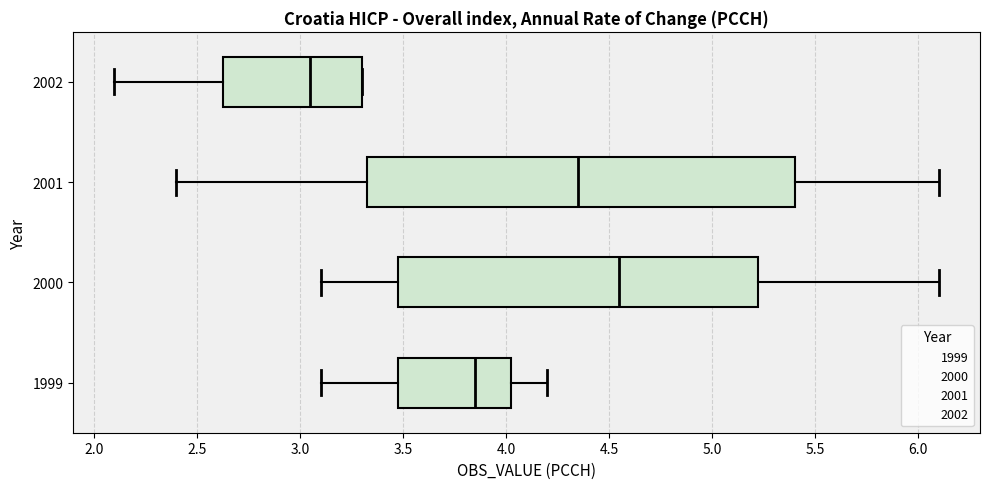

Reading bottom to top, read every box against the x-axis: the position of its median line, the range the box covers, and the ends of its whiskers. The values are not printed on the chart, so give them approximately, as read against the axis.

1999: median 3.85, box 3.50 to 4.05, whiskers 3.10 to 4.20
2000: median 4.55, box 3.50 to 5.25, whiskers 3.10 to 6.10
2001: median 4.35, box 3.35 to 5.40, whiskers 2.40 to 6.10
2002: median 3.05, box 2.65 to 3.30, whiskers 2.10 to 3.30